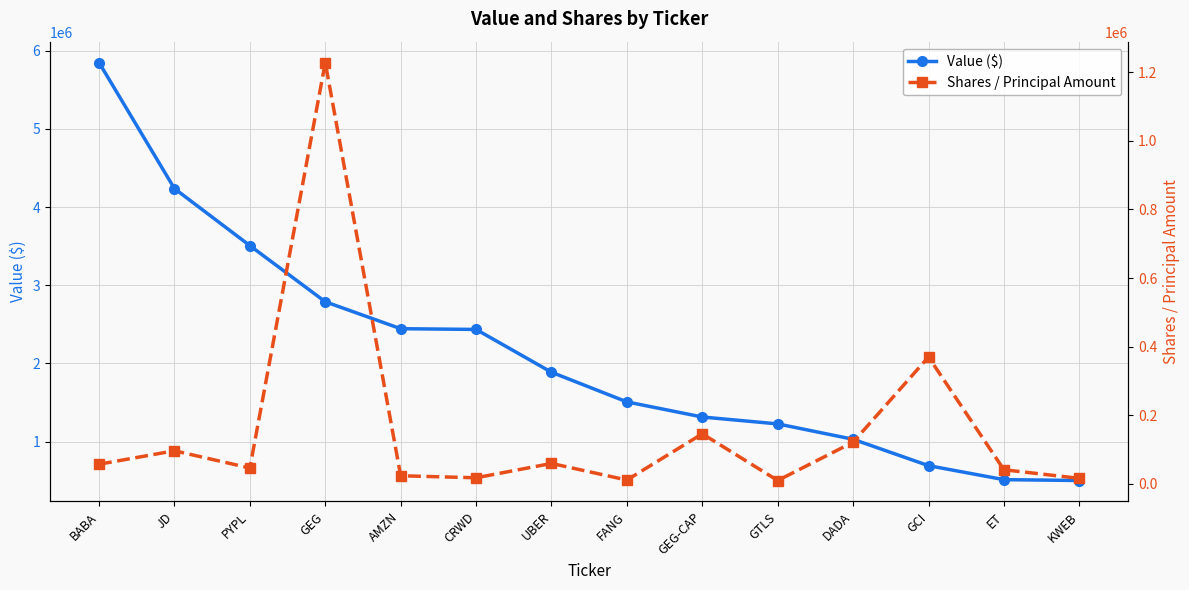

What position from the left is AMZN?

5